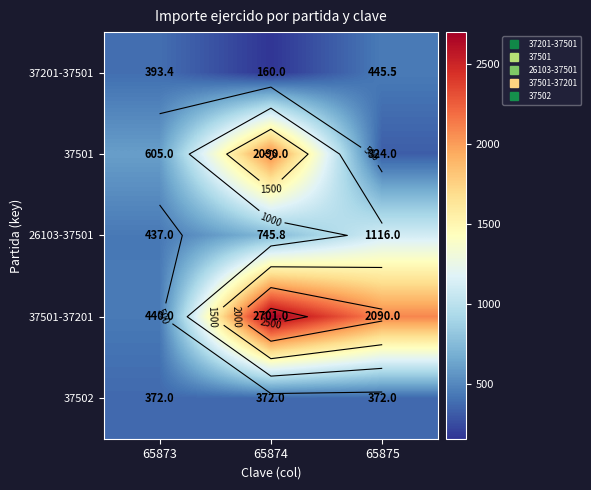

What is the approximate value of 37501-37201 at 65874?

2701.0